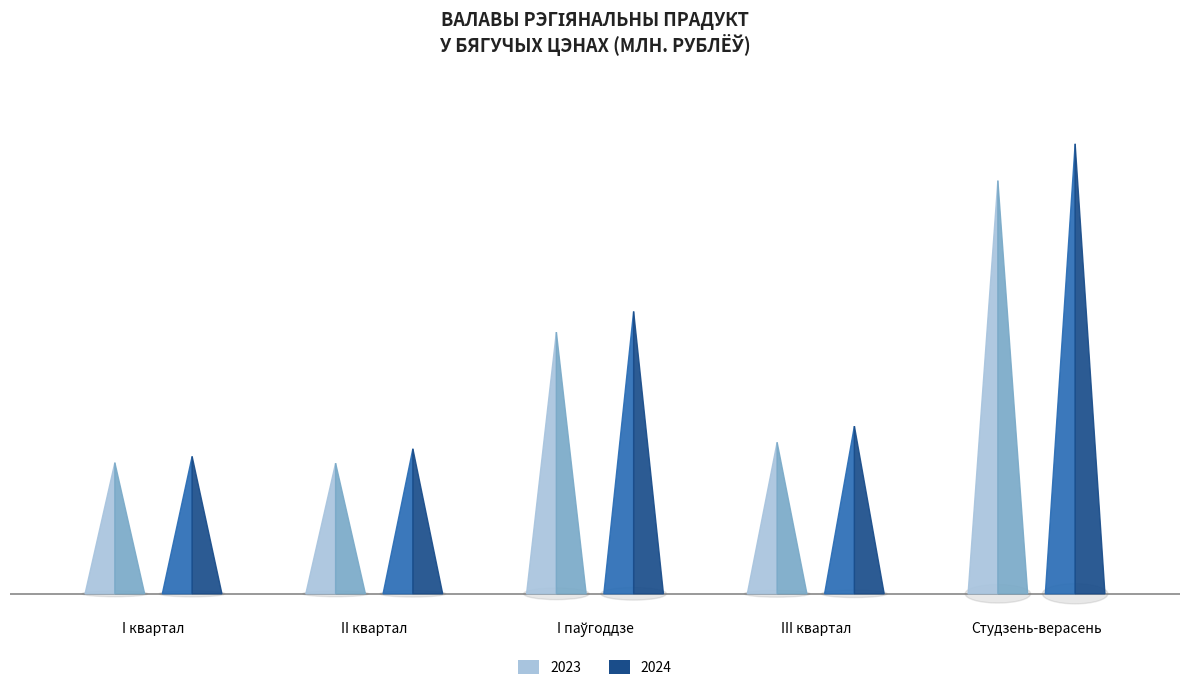

Does the chart contain any negative values?

No